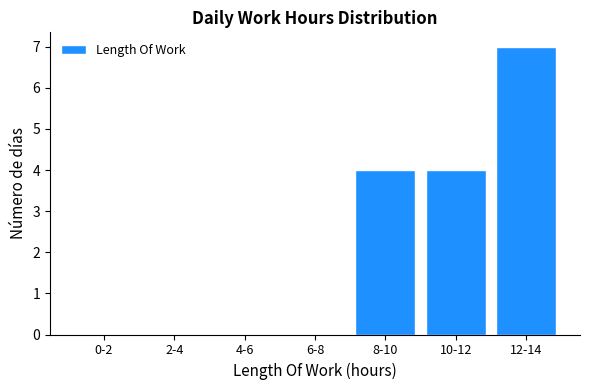

Reading right to left, list all the values displayed in this chart.

12-14=7	10-12=4	8-10=4	6-8=0	4-6=0	2-4=0	0-2=0